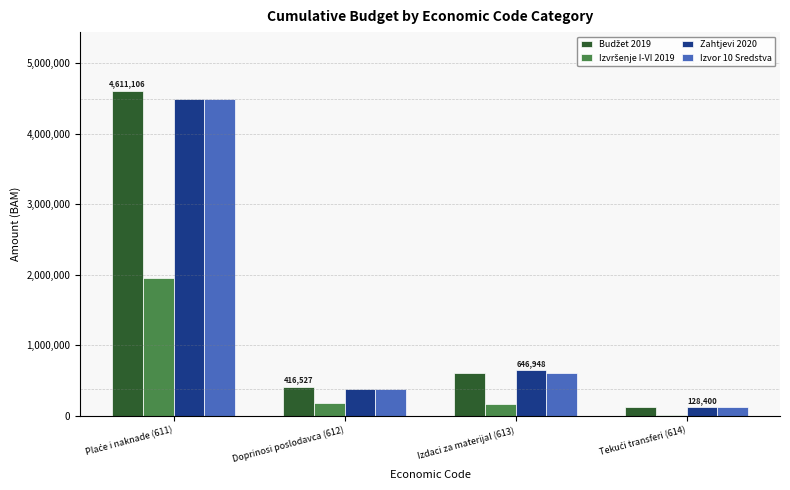

The value of Zahtjevi 2020 at Izdaci za materijal (613) is 646948.0. True or false?

True